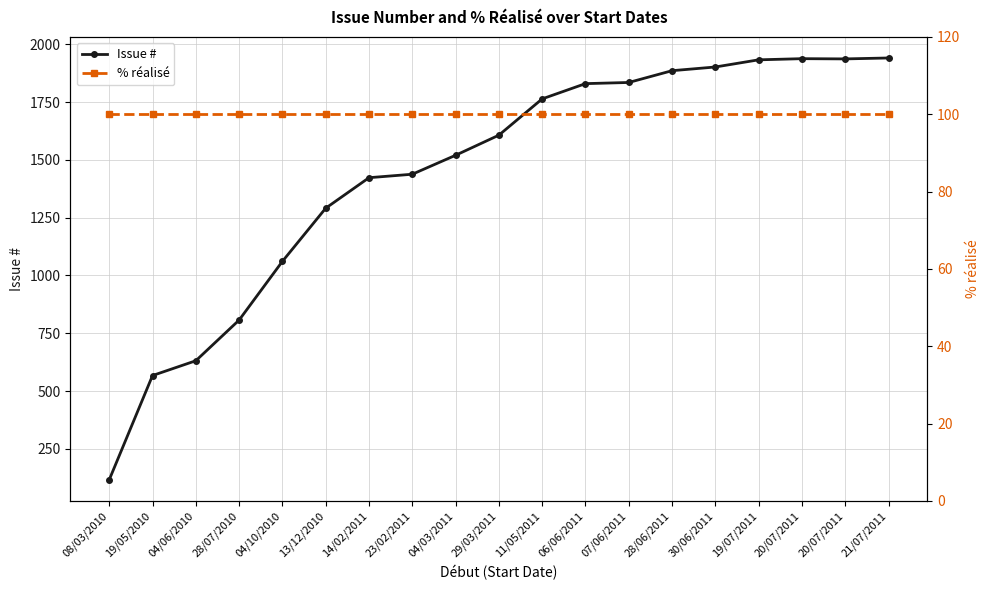

What is the highest value of the % réalisé series?

100